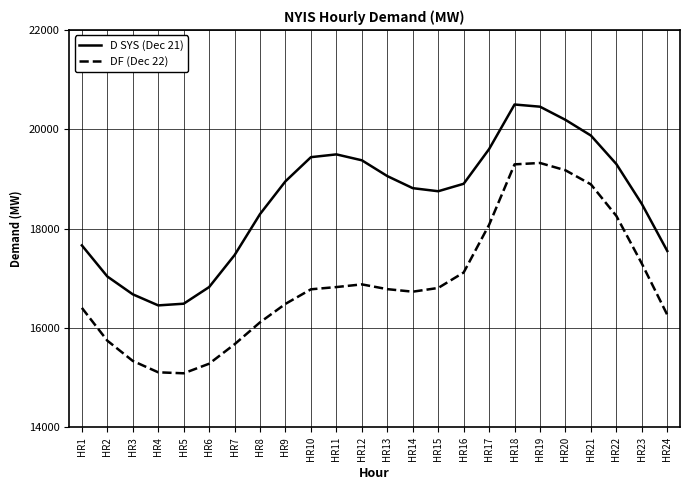

What is the smallest value displayed?

15088